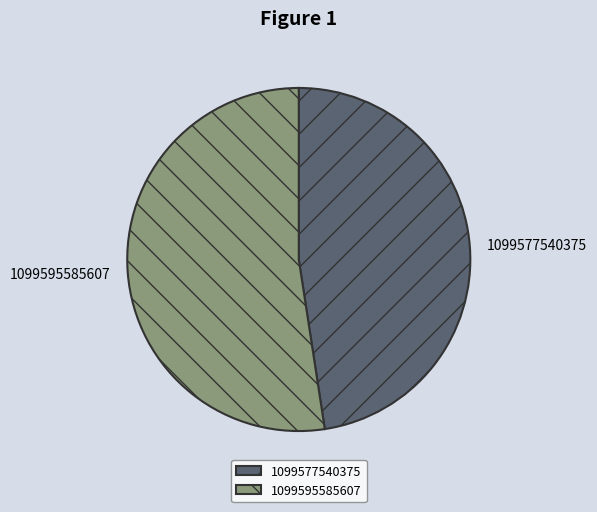

Is the sum of 1099595585607 and 1099577540375 greater than half?

Yes